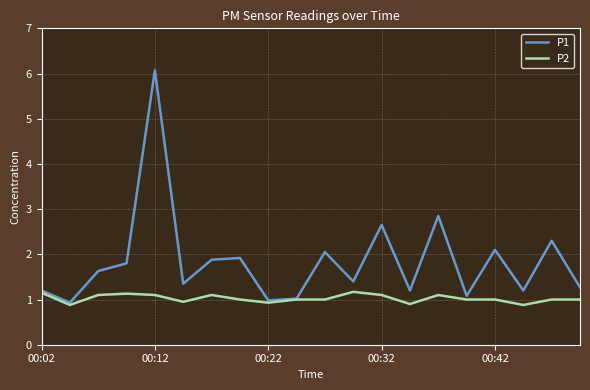

Which series has the largest total across all categories?

P1